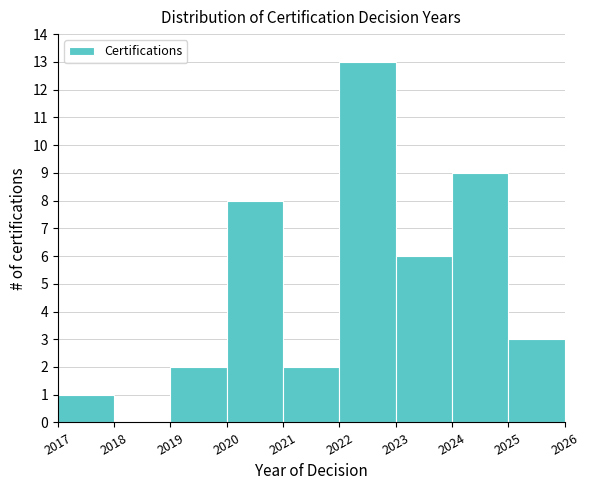

Which range on the x-axis has the tallest bar?

2022 to 2023